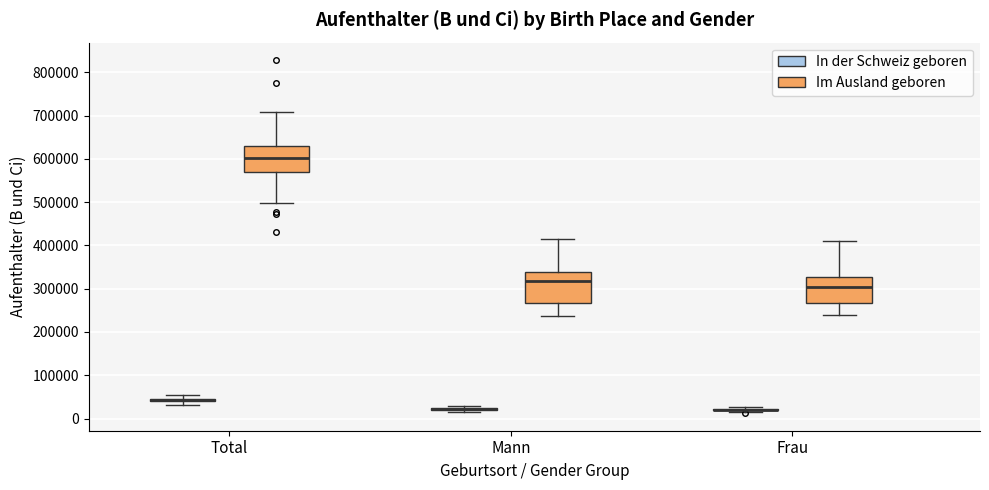

Where is the lower edge of the box for Total (In der Schweiz geboren) on the y-axis? The values are not printed on the chart, so give them approximately, as read against the axis.

40000